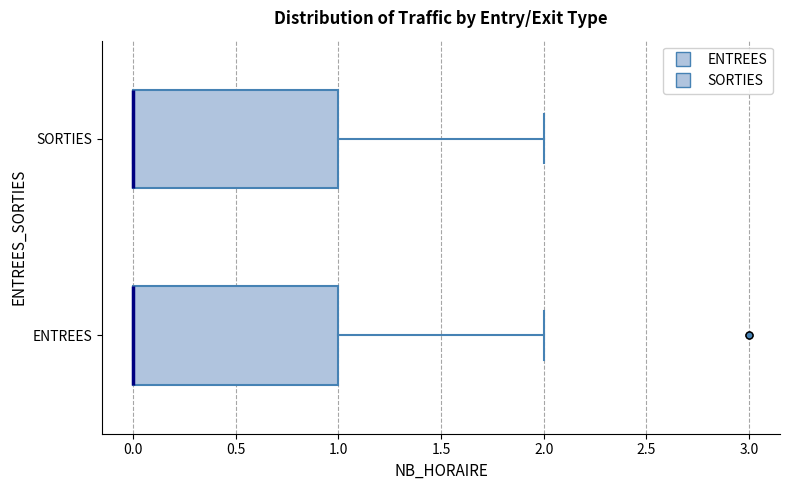

Reading bottom to top, read every box against the x-axis: the position of its median line, the range the box covers, and the ends of its whiskers. The values are not printed on the chart, so give them approximately, as read against the axis.

ENTREES: median 0 (drawn on the box's left edge), box 0 to 1, whiskers 0 to 2
SORTIES: median 0 (drawn on the box's left edge), box 0 to 1, whiskers 0 to 2